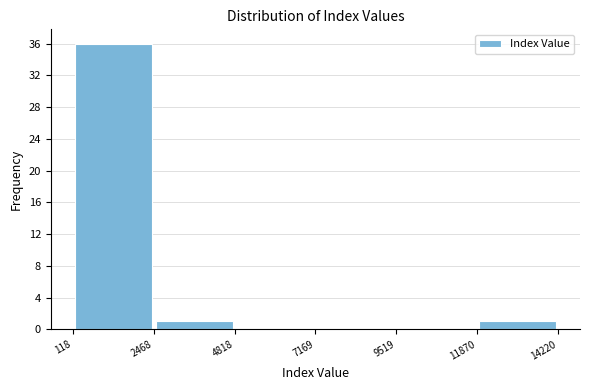

Which range on the x-axis has the tallest bar?

118 to 2468